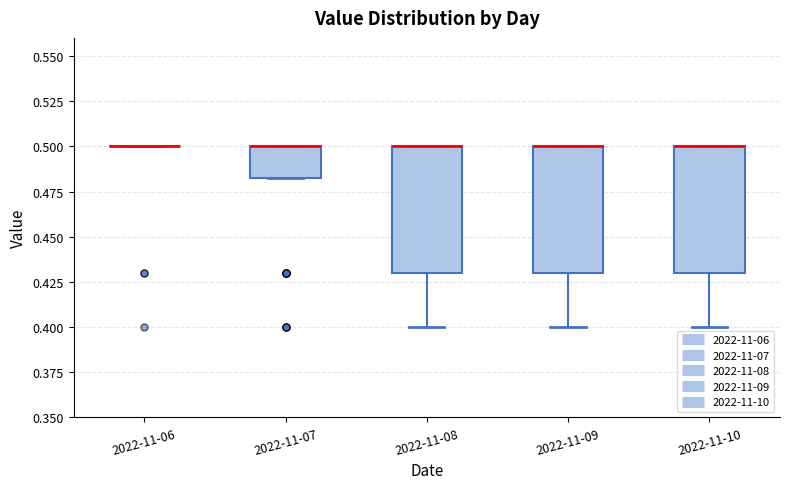

Reading left to right, transcribe this box plot: for each box, give where its median line is, the range the box spans, and where its two whiskers end, as read against the y-axis. The values are not printed on the chart, so give them approximately, as read against the axis.

2022-11-06: box collapsed to a line at 0.500, whiskers 0.500 to 0.500
2022-11-07: median 0.500 (drawn on the box's upper edge), box 0.485 to 0.500, whiskers 0.485 to 0.500
2022-11-08: median 0.500 (drawn on the box's upper edge), box 0.430 to 0.500, whiskers 0.400 to 0.500
2022-11-09: median 0.500 (drawn on the box's upper edge), box 0.430 to 0.500, whiskers 0.400 to 0.500
2022-11-10: median 0.500 (drawn on the box's upper edge), box 0.430 to 0.500, whiskers 0.400 to 0.500